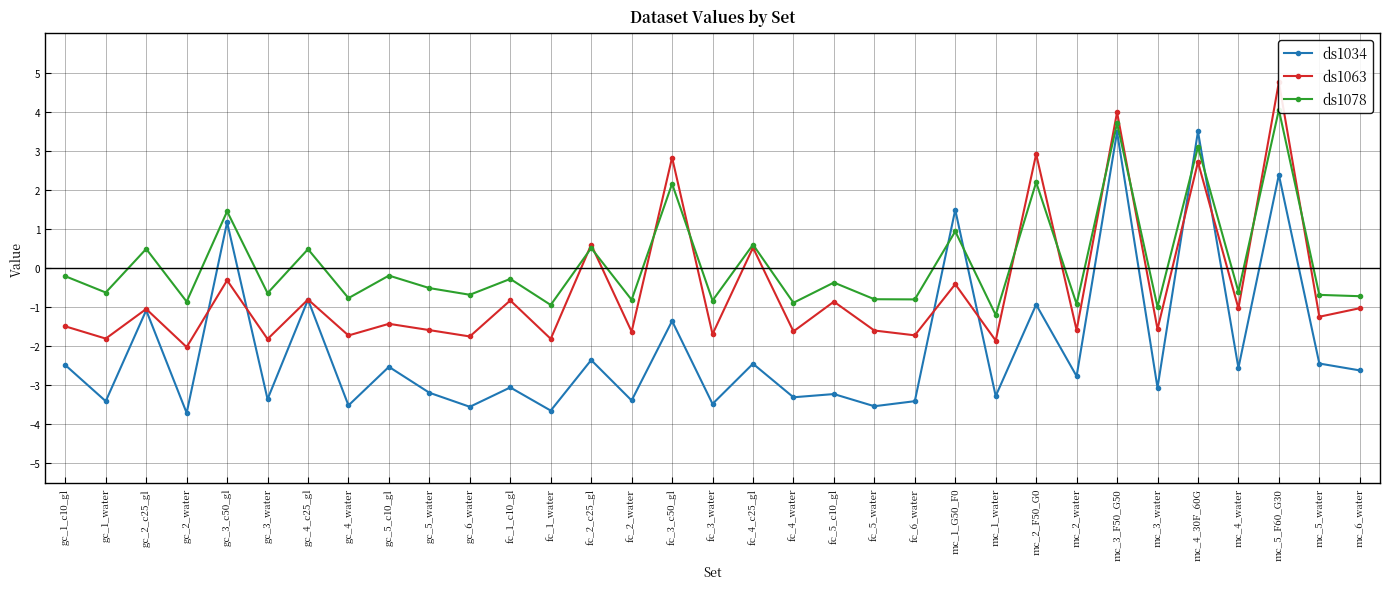

What are all the series names shown in the legend?

ds1034, ds1063, ds1078